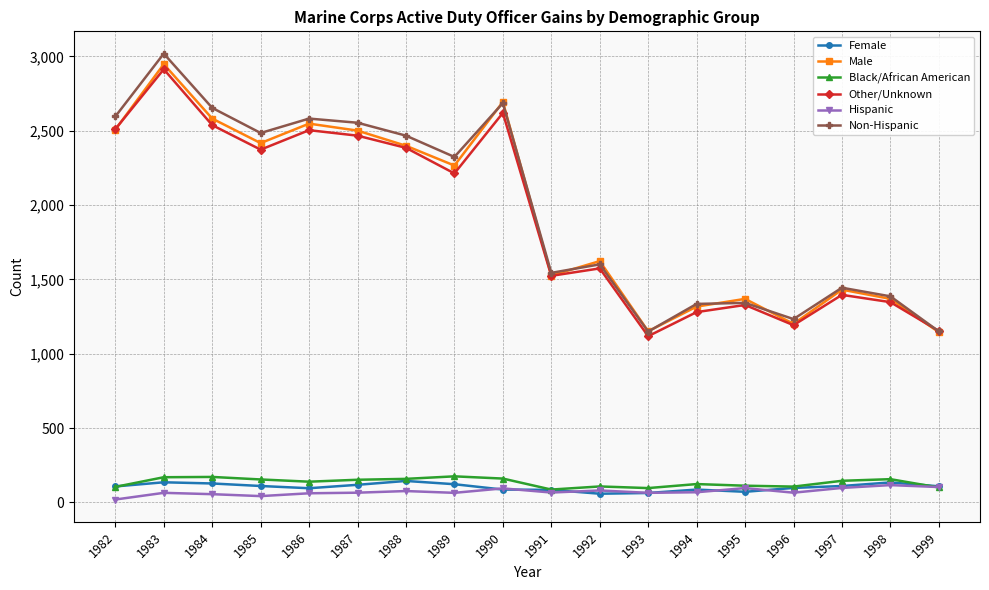

True or false: Male has more than 2 points higher than both neighbors.

True